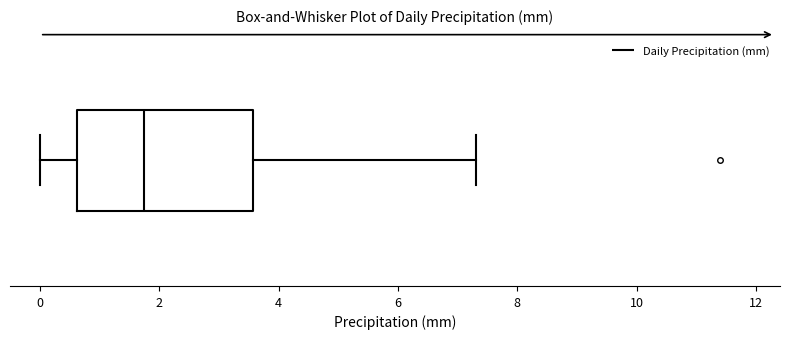

Read this box plot against the x-axis: the position of the median line, the range covered by the box, and the ends of both whiskers. The values are not printed on the chart, so give them approximately, as read against the axis.

median 1.8, box 0.6 to 3.6, whiskers 0.0 to 7.4